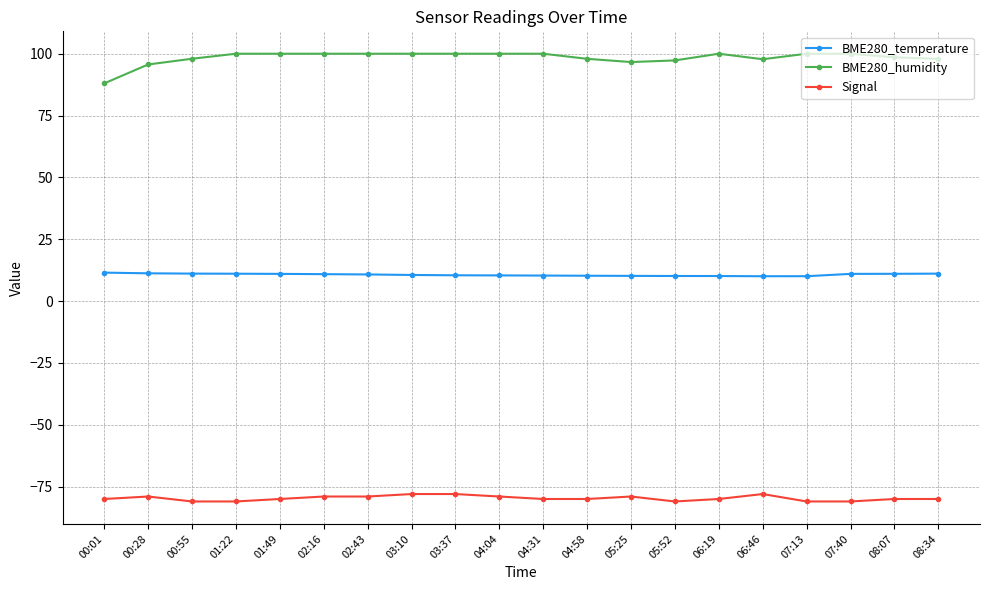

What is the difference between the maximum and minimum values in the BME280_temperature series?

1.5